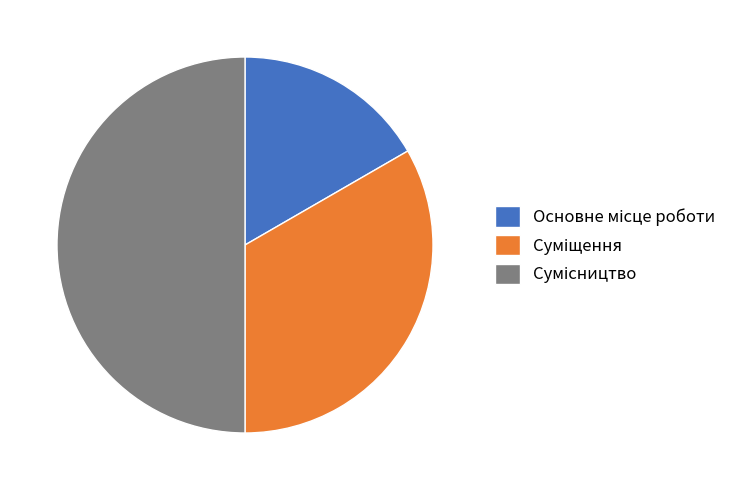

Count the number of slices in the pie.

3